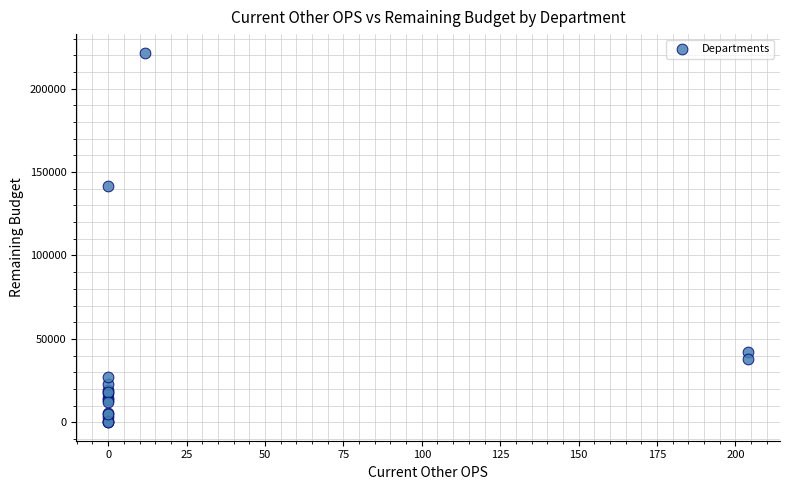

What Y value in the scatter plot is closest to 110813?

141439.6